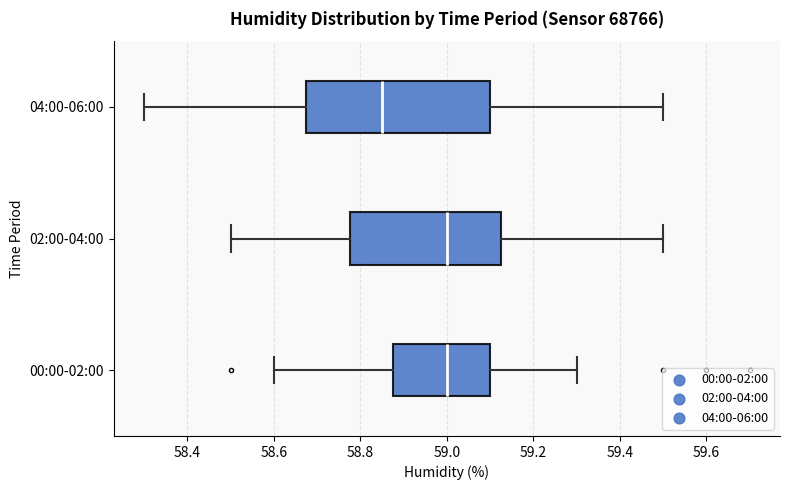

Reading bottom to top, transcribe this box plot: for each box, give where its median line is, the range the box spans, and where its two whiskers end, as read against the x-axis. The values are not printed on the chart, so give them approximately, as read against the axis.

00:00-02:00: median 59.00, box 58.88 to 59.10, whiskers 58.60 to 59.30
02:00-04:00: median 59.00, box 58.78 to 59.12, whiskers 58.50 to 59.50
04:00-06:00: median 58.86, box 58.68 to 59.10, whiskers 58.30 to 59.50